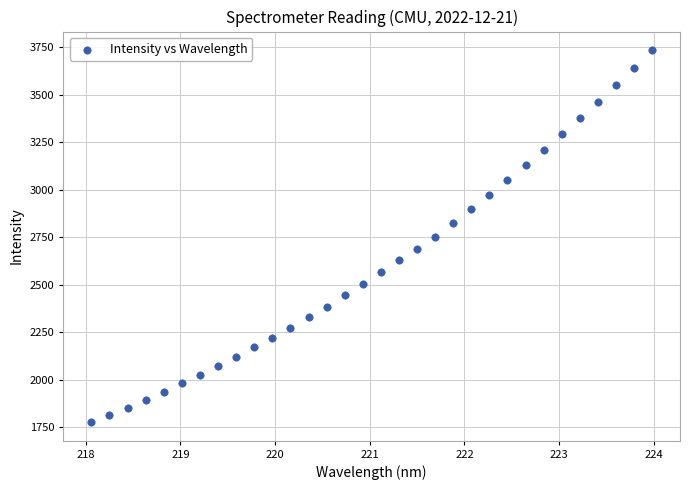

What is the range of X values (max minus min)?

5.9